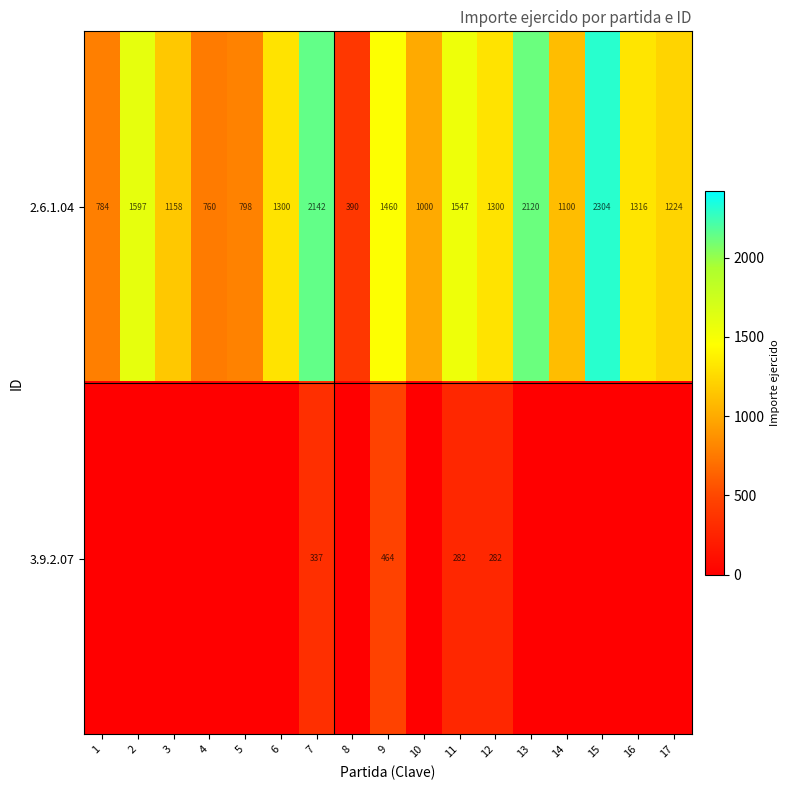

Which category has the highest value in the 2.6.1.04 series?

15